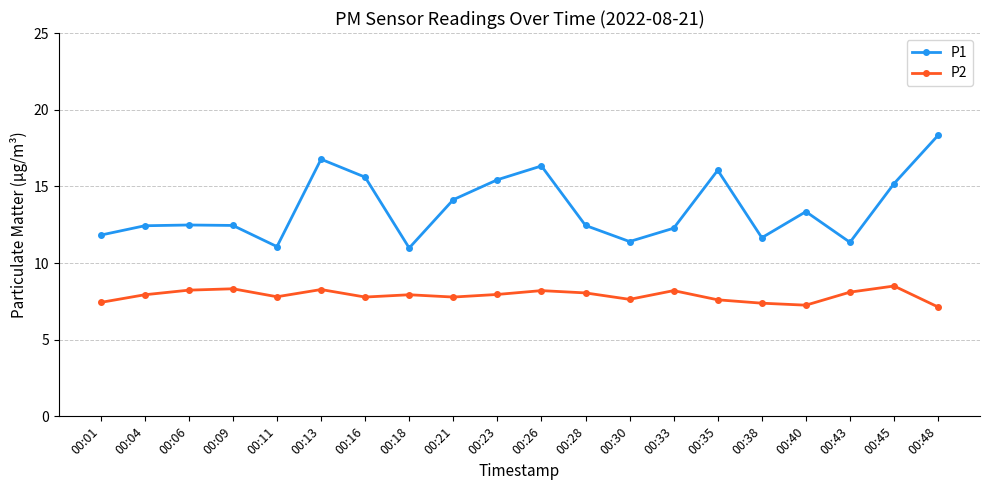

Which series has the widest spread of values?

P1